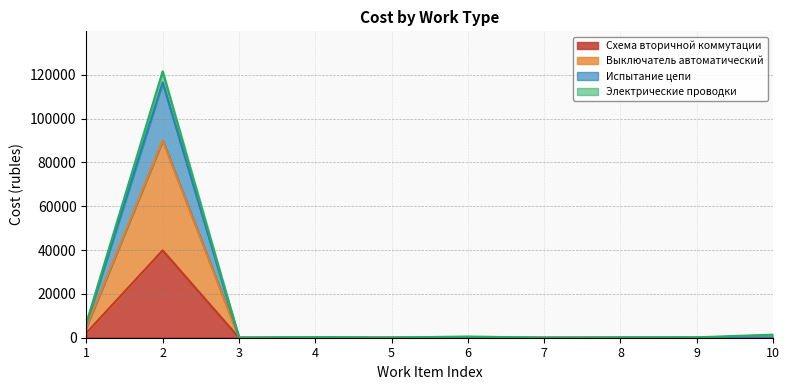

Where is Испытание цепи nearest to the value 58249?

1